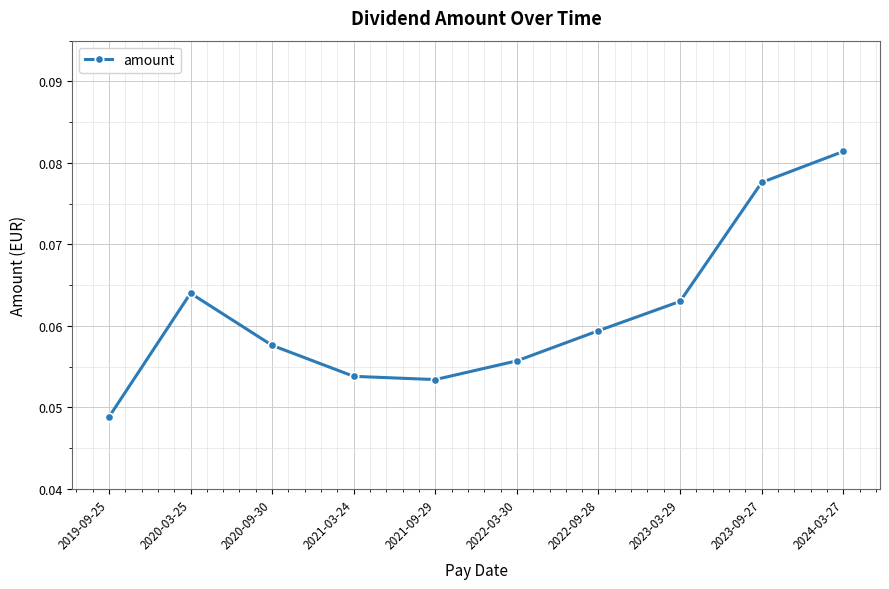

What is the label of the 1st point from the left?

2019-09-25